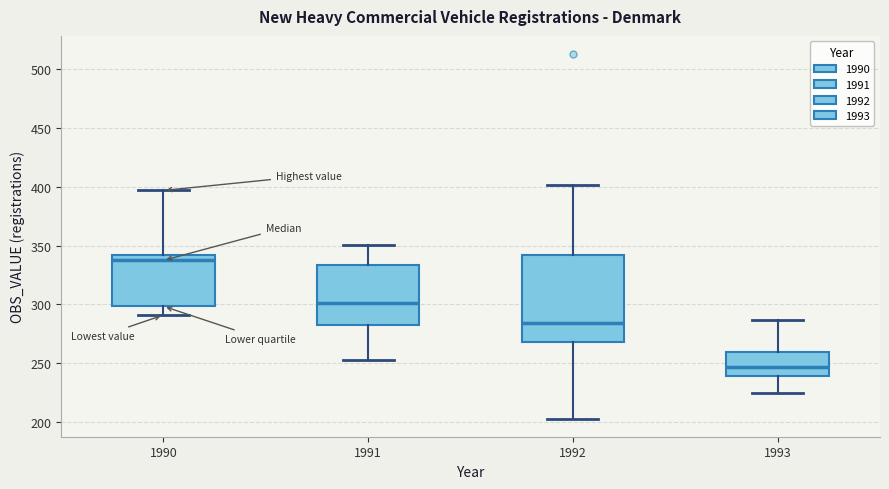

Comparing the boxes themselves (not the whiskers), which one is the tallest?

1992